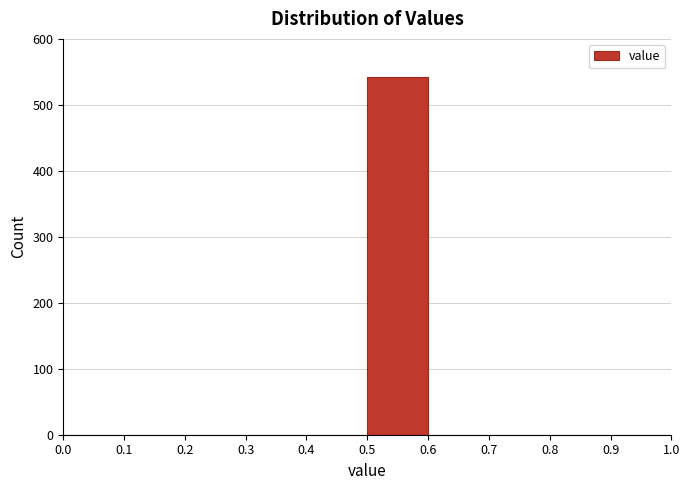

Reading left to right, transcribe this chart: for each bar, give the range it covers on the x-axis and its height. The values are not printed on the chart, so give them approximately, as read against the axis.

0.0 to 0.1: 0
0.1 to 0.2: 0
0.2 to 0.3: 0
0.3 to 0.4: 0
0.4 to 0.5: 0
0.5 to 0.6: 540
0.6 to 0.7: 0
0.7 to 0.8: 0
0.8 to 0.9: 0
0.9 to 1.0: 0